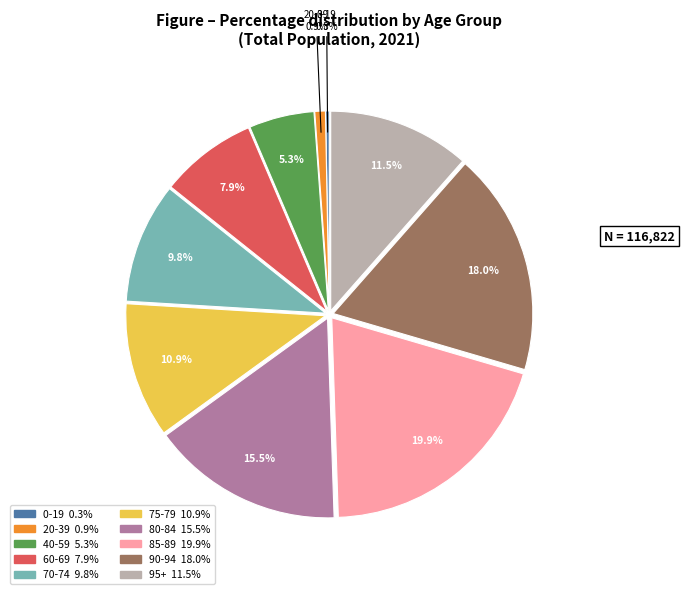

Does any single category account for the majority?

No